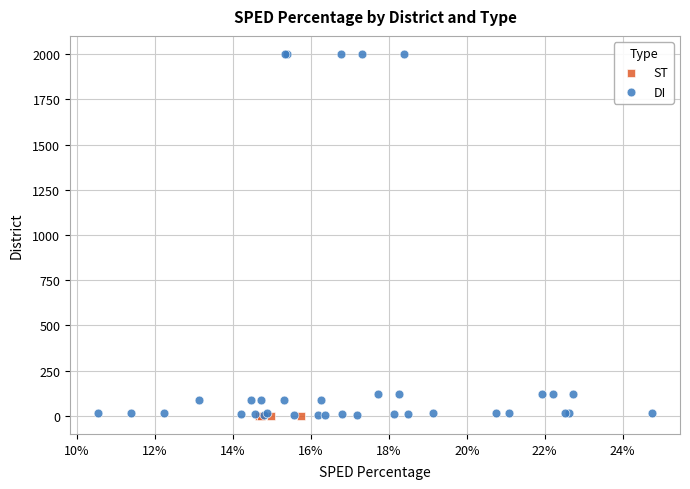

Which series contains the highest Y value?

DI